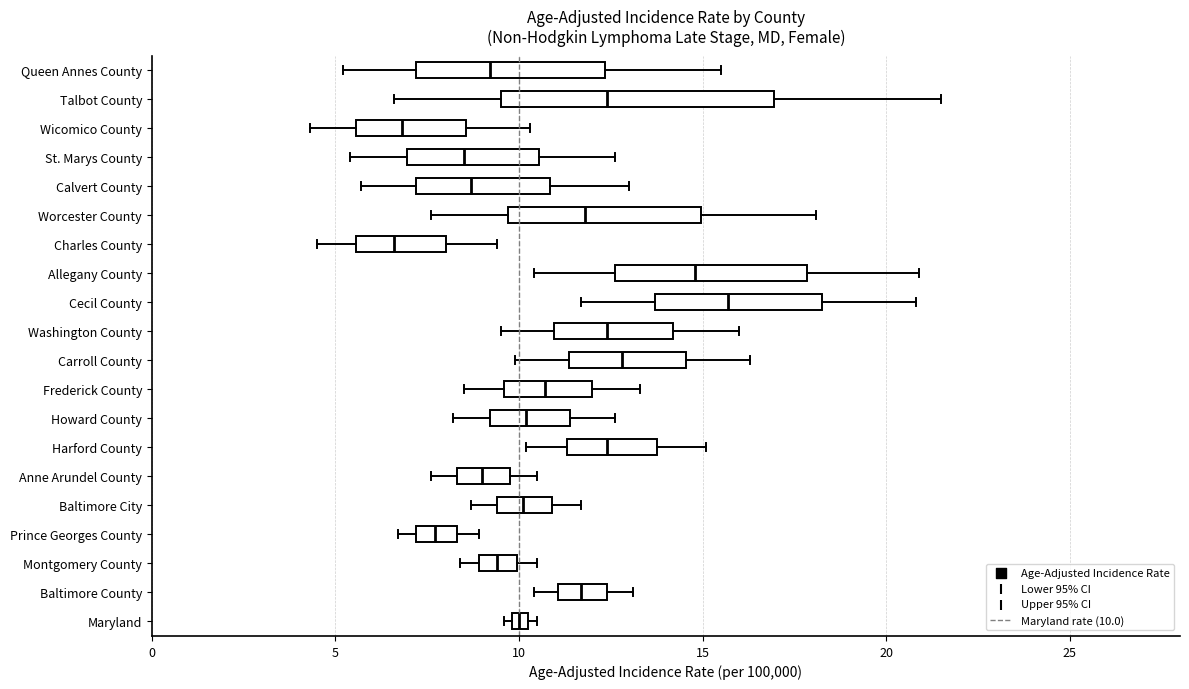

Where does the median line of the box for Allegany County sit on the x-axis? The values are not printed on the chart, so give them approximately, as read against the axis.

15.0